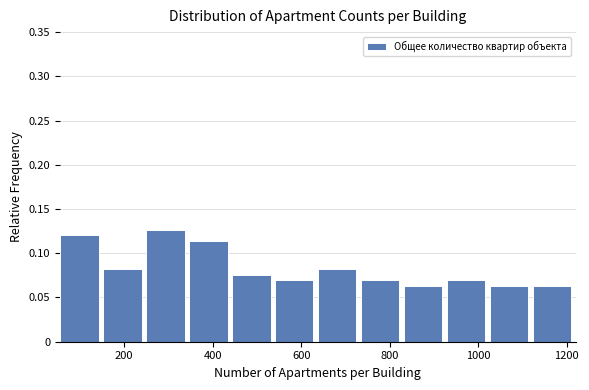

Reading left to right, list every bar in this chart as the range it spans on the x-axis followed by its height. Neither the bar edges nor the heights are printed on the chart, so give them approximately, as read against the axes.

60 to 160: 0.120
160 to 240: 0.080
240 to 340: 0.125
340 to 440: 0.115
440 to 540: 0.075
540 to 640: 0.070
640 to 740: 0.080
740 to 840: 0.070
840 to 920: 0.065
920 to 1020: 0.070
1020 to 1120: 0.065
1120 to 1220: 0.065